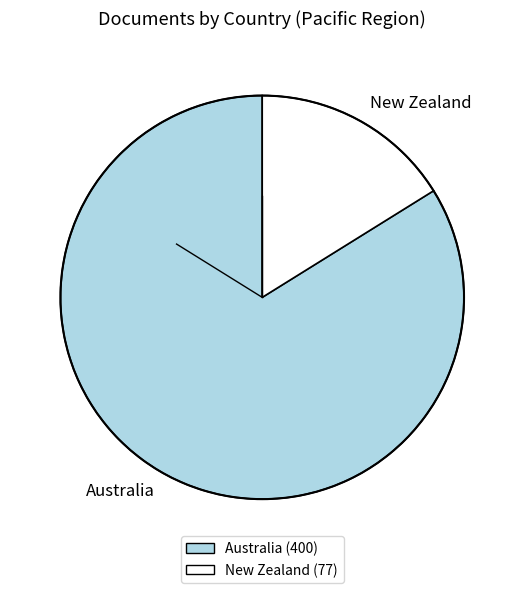

Which slice represents more than half of the pie?

Australia